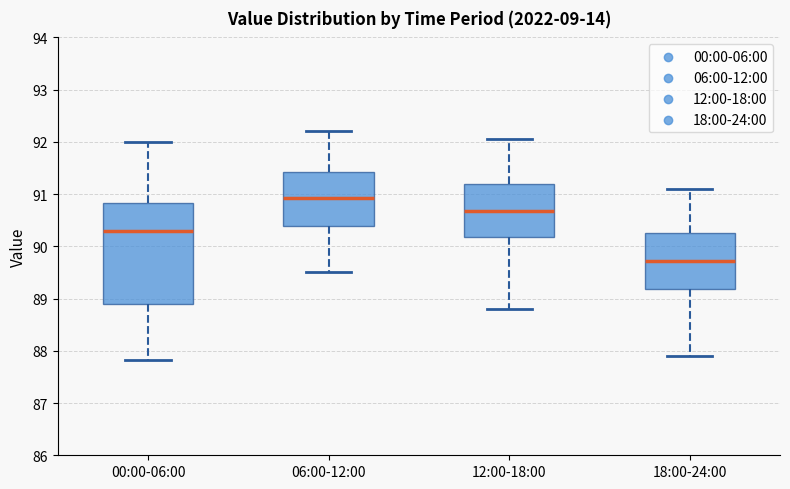

Reading left to right, transcribe this box plot: for each box, give where its median line is, the range the box spans, and where its two whiskers end, as read against the y-axis. The values are not printed on the chart, so give them approximately, as read against the axis.

00:00-06:00: median 90.3, box 88.9 to 90.8, whiskers 87.8 to 92.0
06:00-12:00: median 90.9, box 90.4 to 91.4, whiskers 89.5 to 92.2
12:00-18:00: median 90.7, box 90.2 to 91.2, whiskers 88.8 to 92.1
18:00-24:00: median 89.7, box 89.2 to 90.3, whiskers 87.9 to 91.1